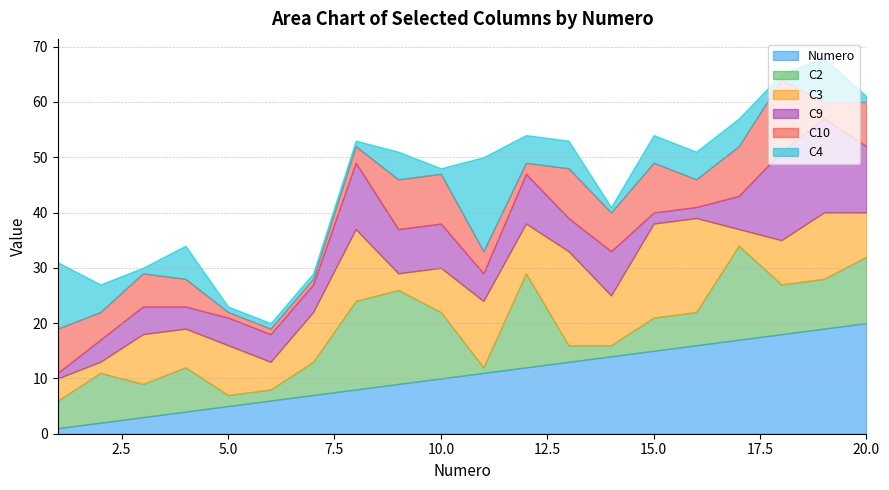

Is the value of C4 at 11 greater than the value of C9 at 20?

Yes